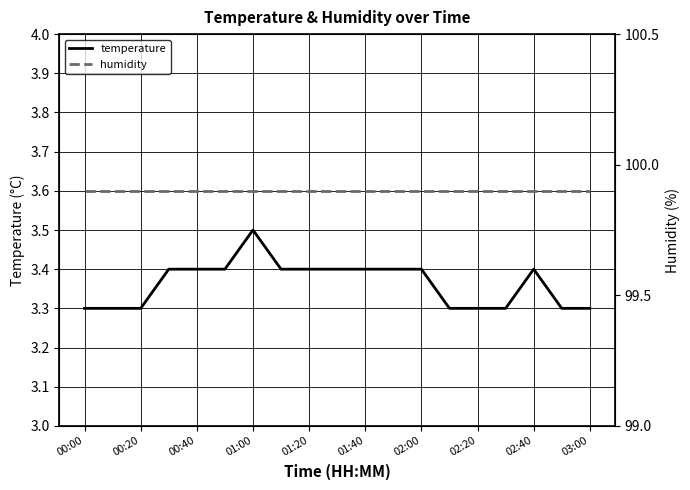

Is it true that humidity equals 53.3 at 00:00?

False